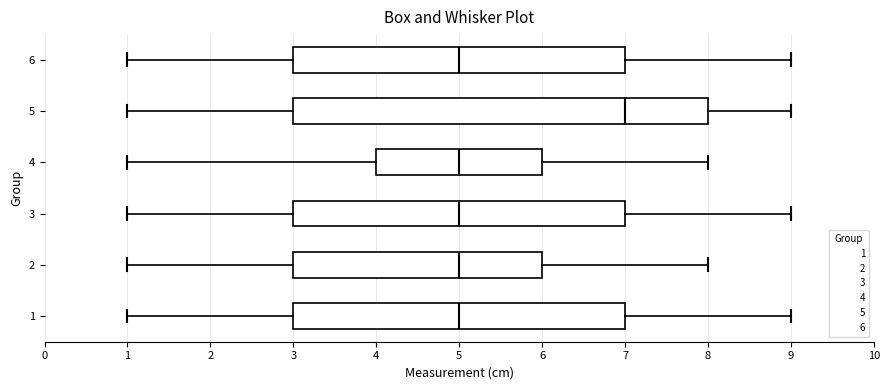

Reading bottom to top, transcribe this box plot: for each box, give where its median line is, the range the box spans, and where its two whiskers end, as read against the x-axis. The values are not printed on the chart, so give them approximately, as read against the axis.

1: median 5, box 3 to 7, whiskers 1 to 9
2: median 5, box 3 to 6, whiskers 1 to 8
3: median 5, box 3 to 7, whiskers 1 to 9
4: median 5, box 4 to 6, whiskers 1 to 8
5: median 7, box 3 to 8, whiskers 1 to 9
6: median 5, box 3 to 7, whiskers 1 to 9